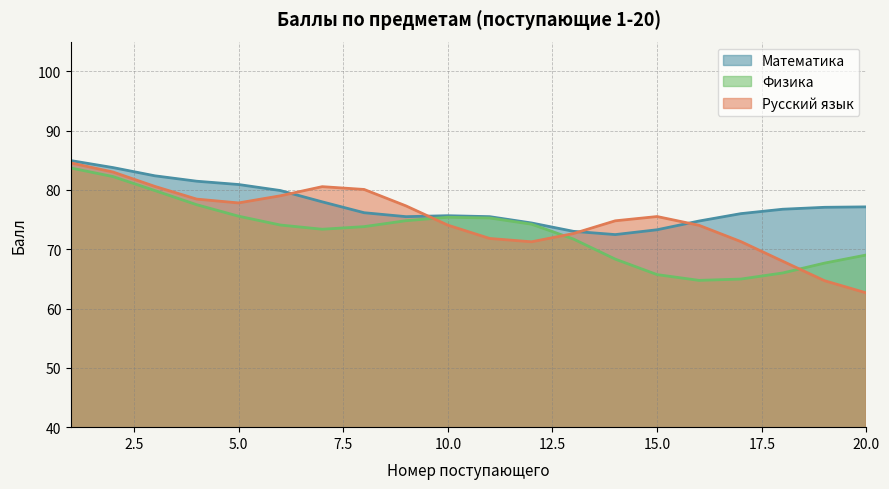

What is the spread (max minus min) of values at 10.0?

1.6